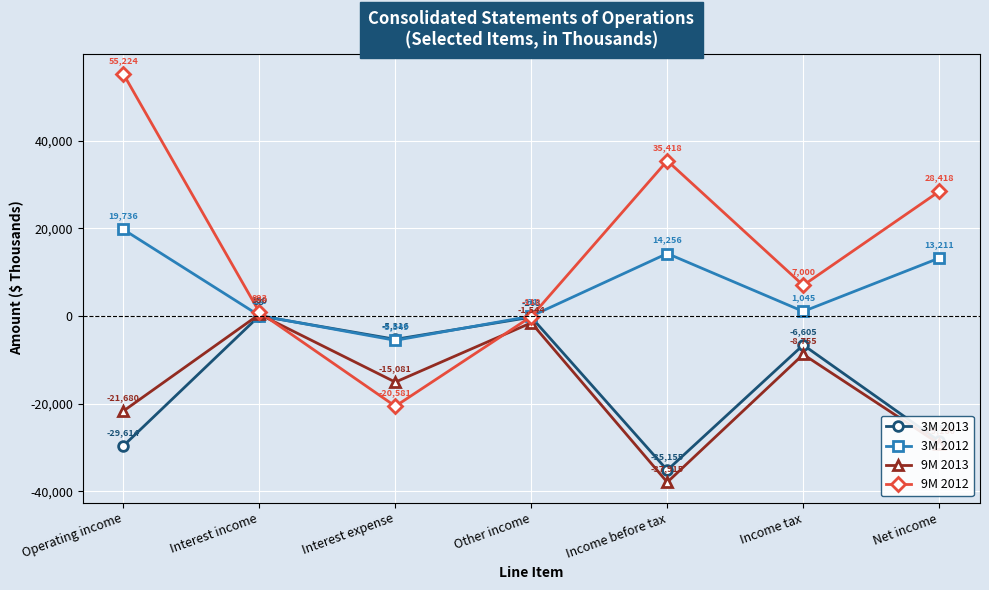

At how many categories does at least one series exceed 28612?

2